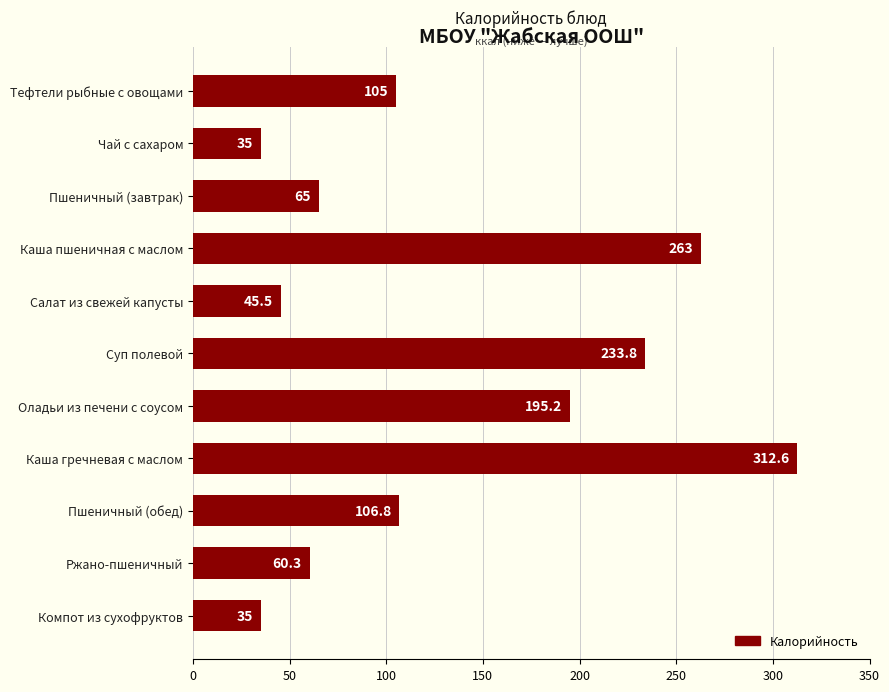

Are the bars grouped side by side (vs. stacked)?

No